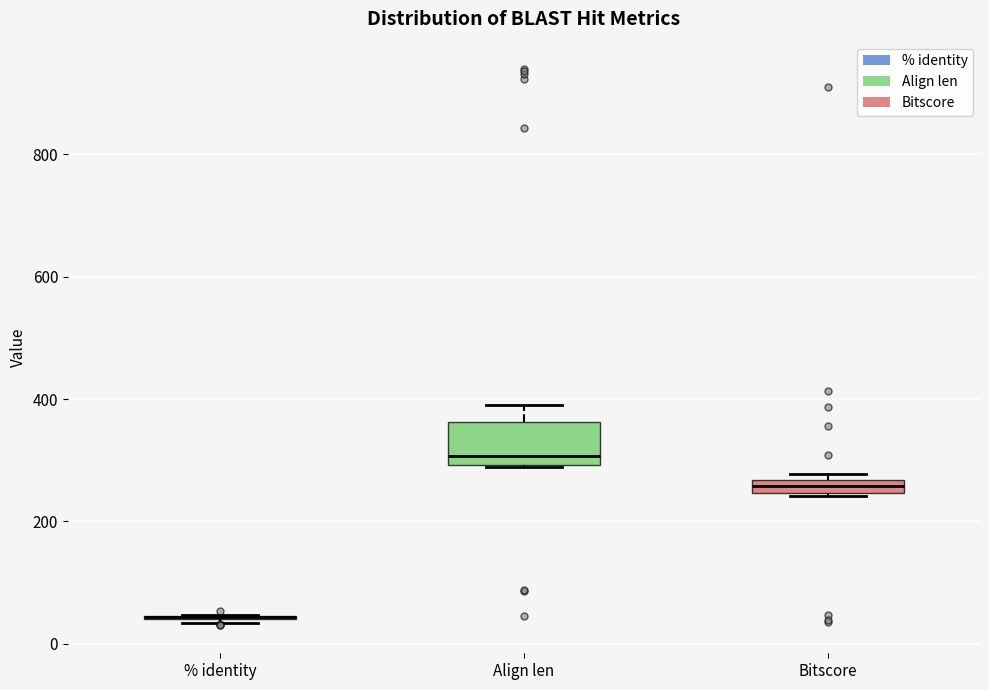

Which box is the tallest, from its lower edge to its upper edge?

Align len